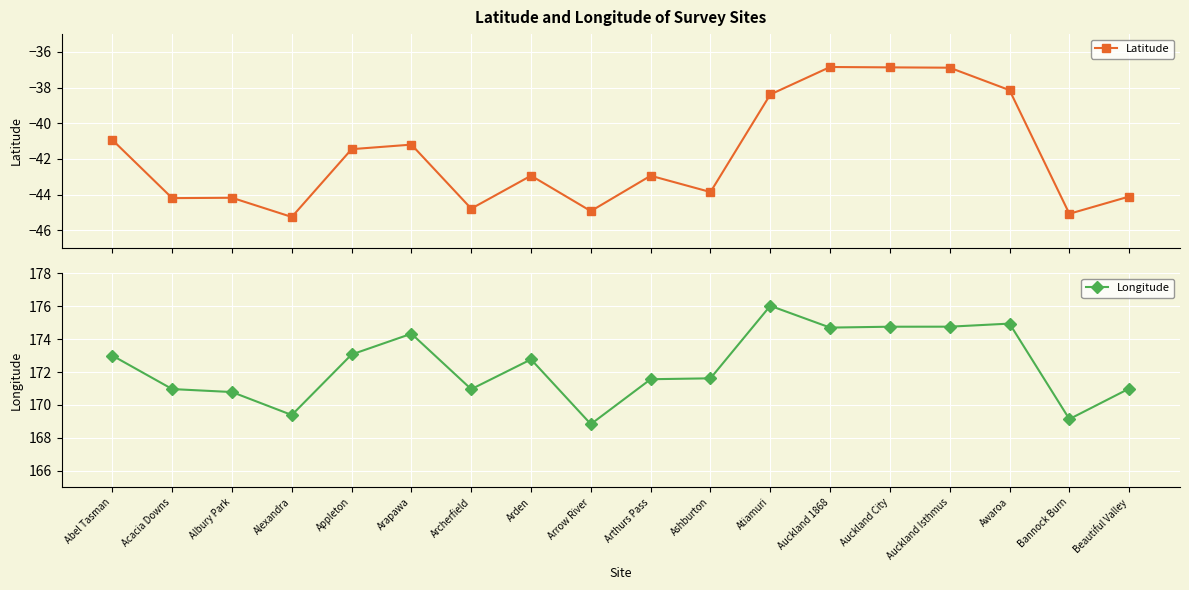

Is it true that Longitude equals 64.7 at Awaroa?

False